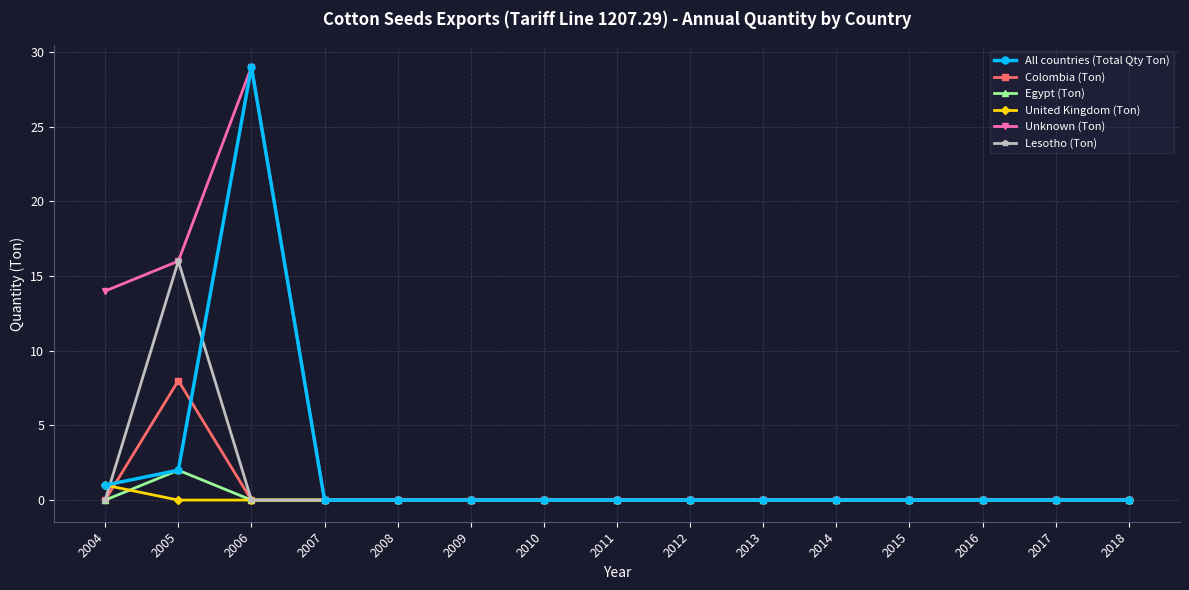

At which label does United Kingdom (Ton) reach its peak?

2004